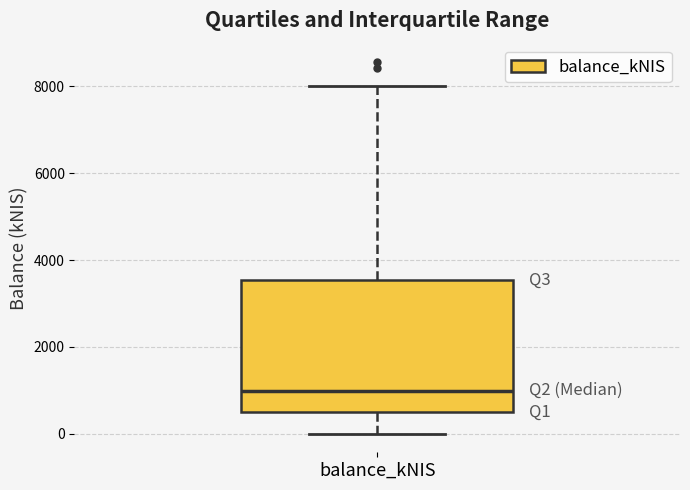

Transcribe this box plot: give where the median line is, the range the box spans, and where the two whiskers end, as read against the y-axis. The values are not printed on the chart, so give them approximately, as read against the axis.

median 1000, box 400 to 3600, whiskers 0 to 8000